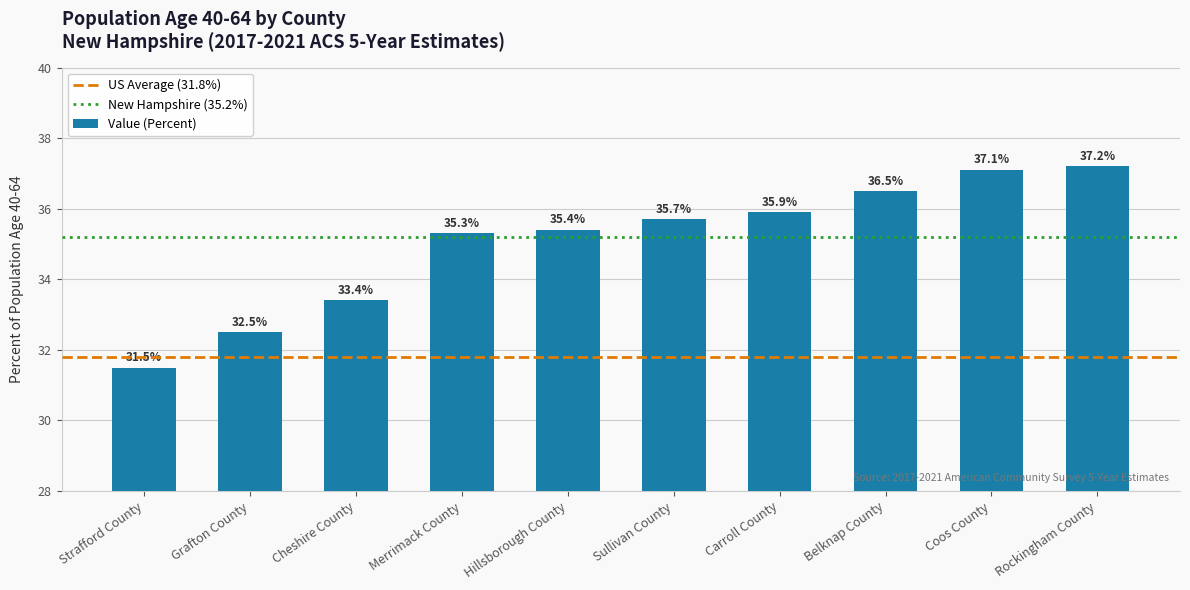

How many data points are less than 35?

3